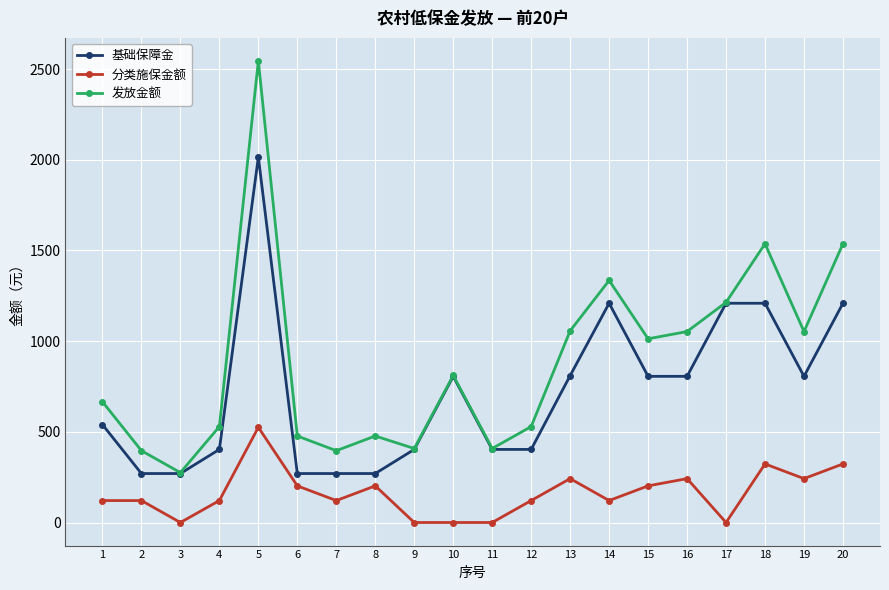

At 1, list the series in order from smallest to largest.

分类施保金额, 基础保障金, 发放金额